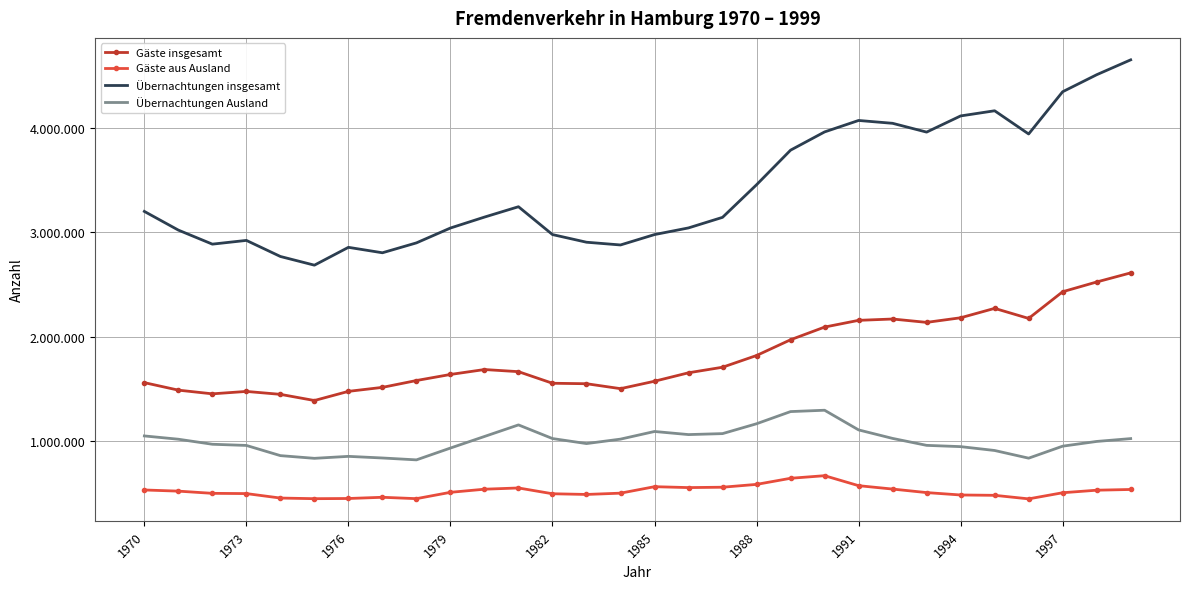

What are all the series names shown in the legend?

Gäste insgesamt, Gäste aus Ausland, Übernachtungen insgesamt, Übernachtungen Ausland